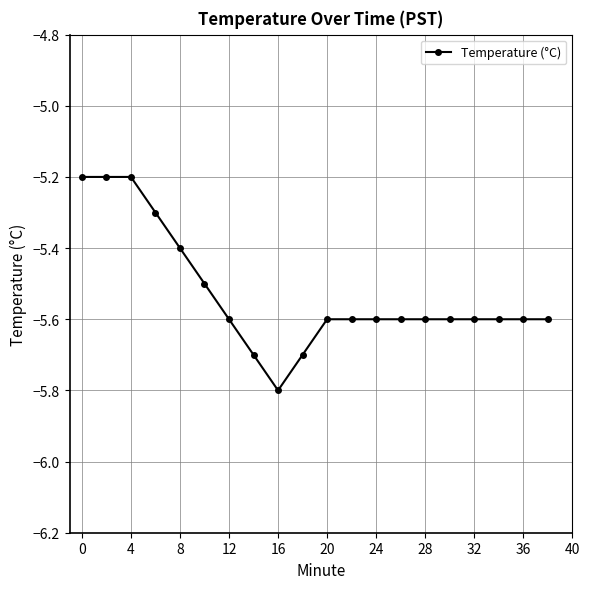

What is the sum of all values?

-110.6